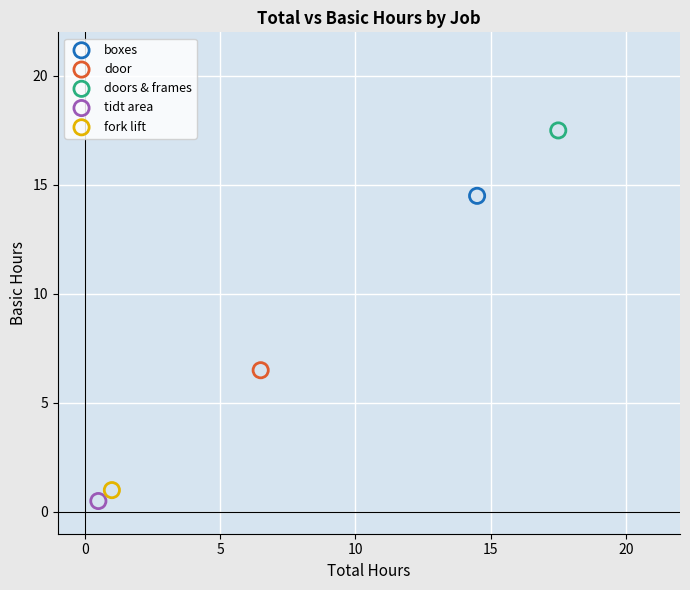

What are all the series names shown in the legend?

boxes, door, doors & frames, tidt area, fork lift